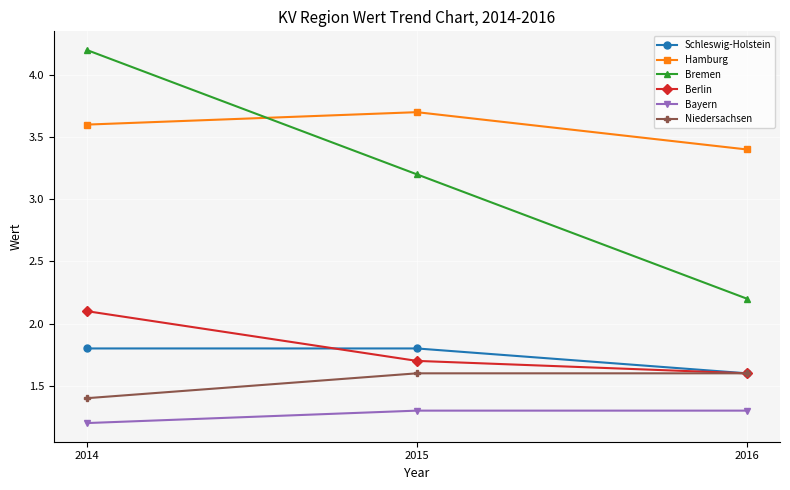

List the series in order of their peak value, lowest first.

Bayern, Niedersachsen, Schleswig-Holstein, Berlin, Hamburg, Bremen